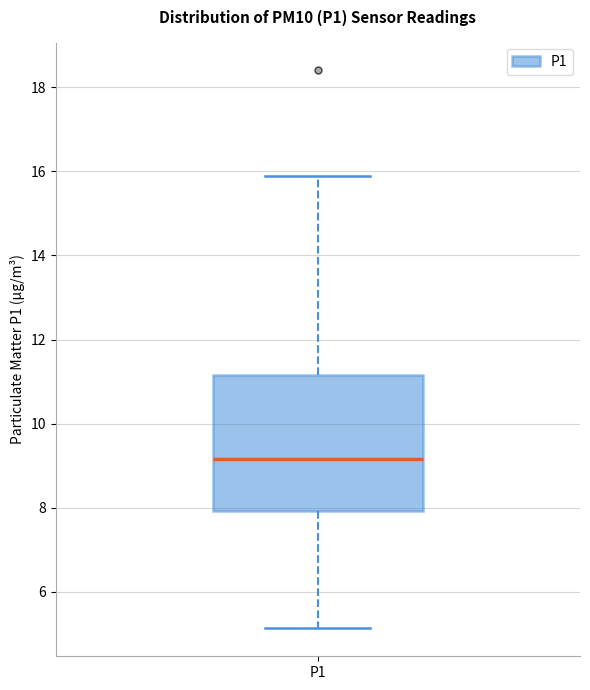

Transcribe this box plot: give where the median line is, the range the box spans, and where the two whiskers end, as read against the y-axis. The values are not printed on the chart, so give them approximately, as read against the axis.

median 9.2, box 8.0 to 11.2, whiskers 5.2 to 16.0